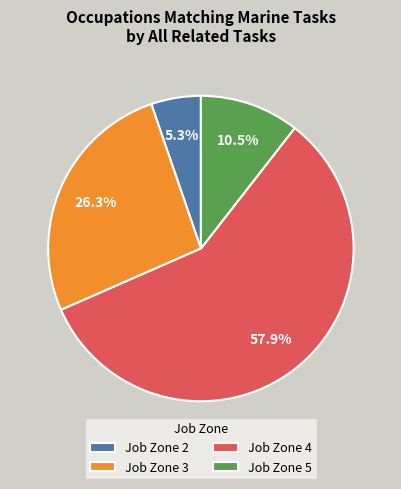

Combined, what portion of the pie is Job Zone 2 and Job Zone 5?

15.8%